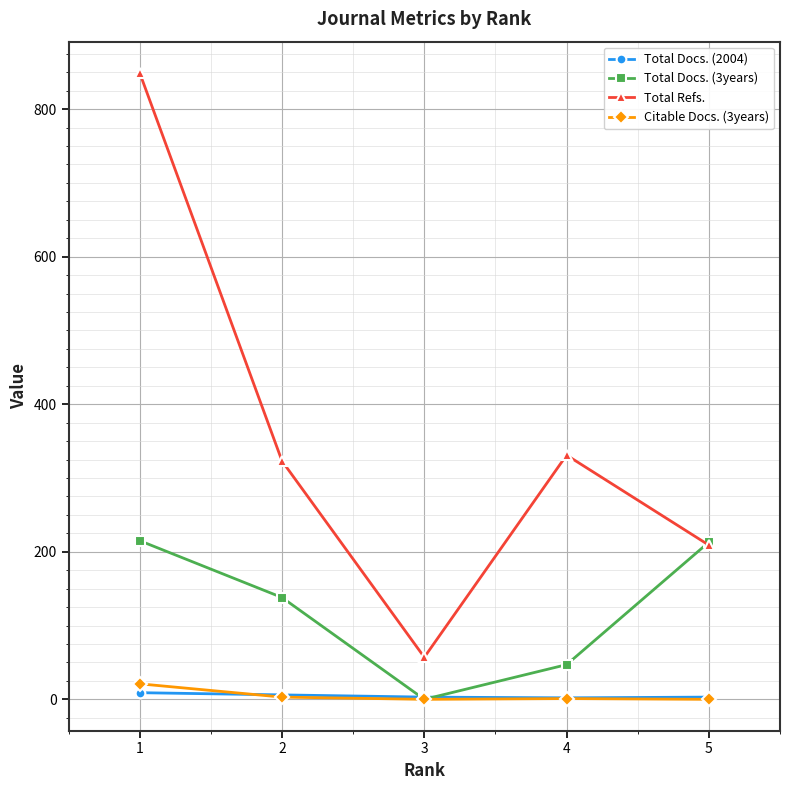

List the series in order of their peak value, lowest first.

Total Docs. (2004), Citable Docs. (3years), Total Docs. (3years), Total Refs.